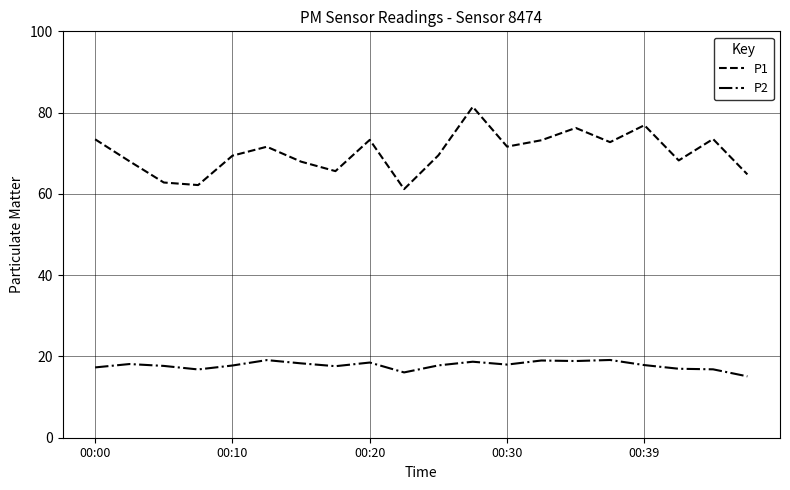

List the series in order of their overall mean, lowest first.

P2, P1